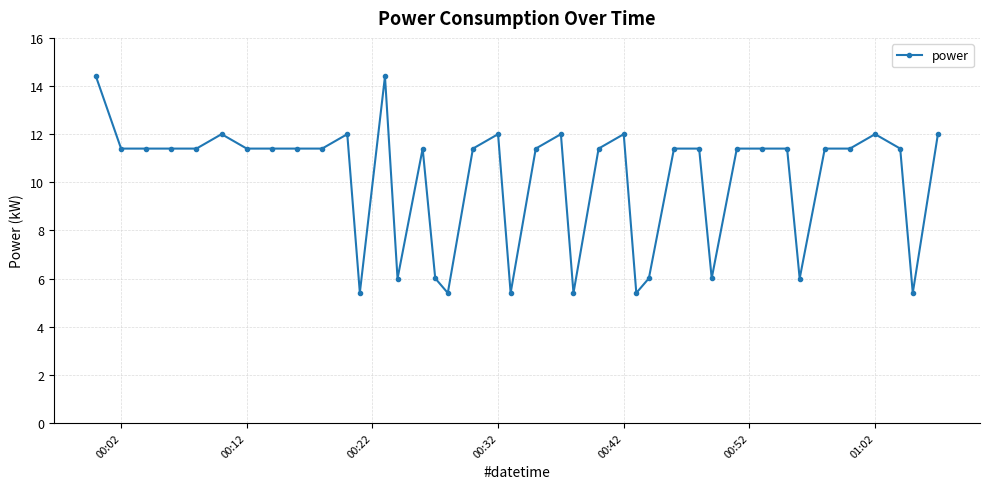

True or false: there are more than 0 points higher than both neighbors.

True